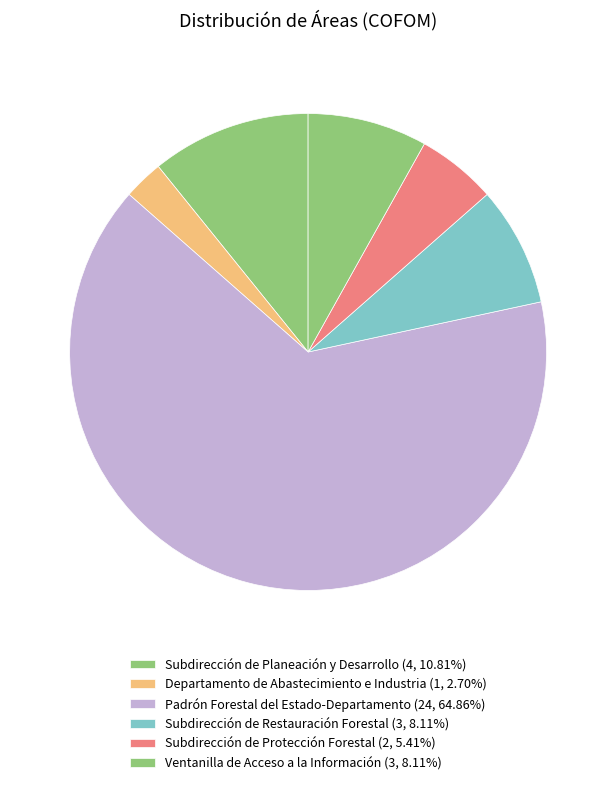

How many segments does this pie chart have?

6